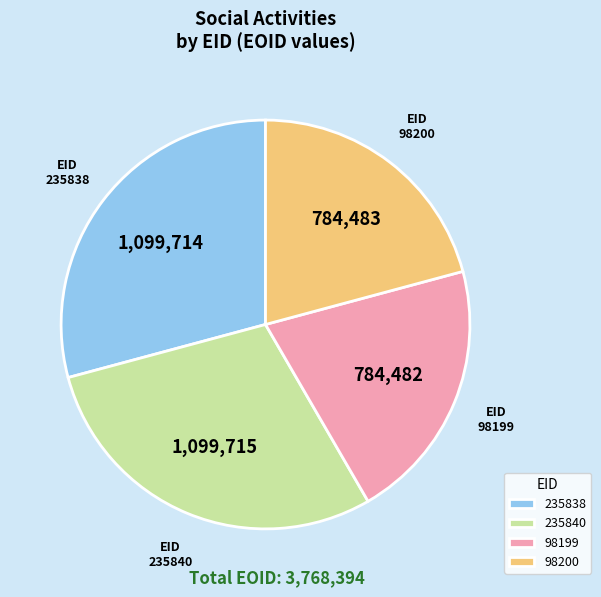

How many segments does this pie chart have?

4